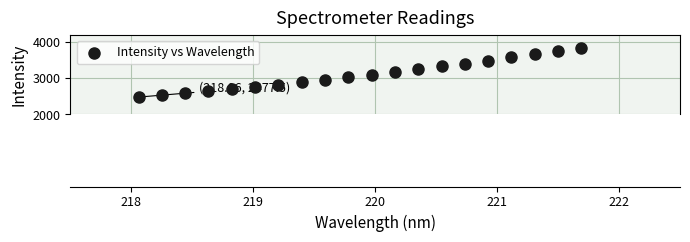

What is the range of X values (max minus min)?

3.6